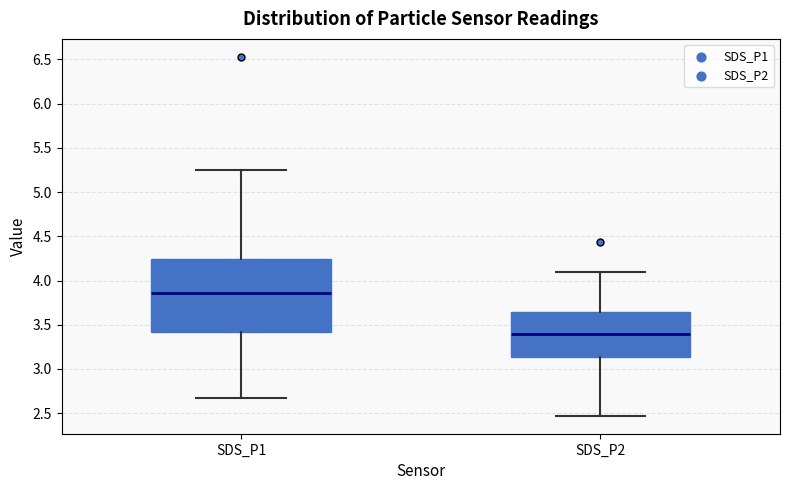

Which box has the highest median line?

SDS_P1